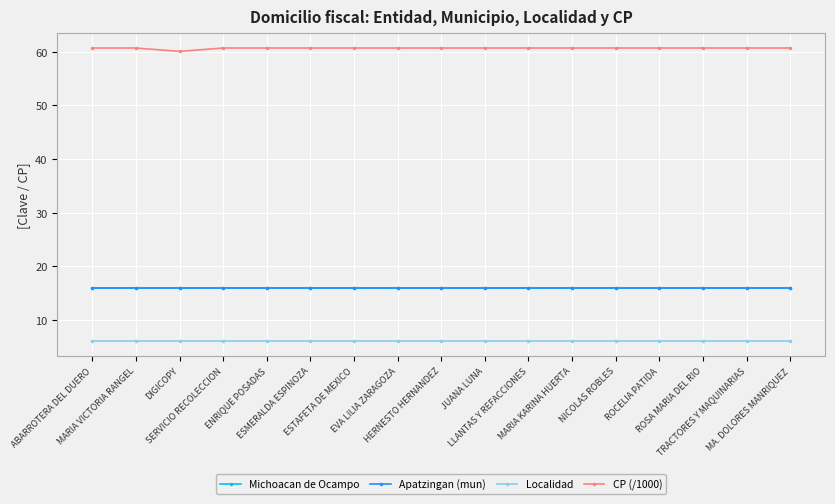

Which category has the lowest value in the CP (/1000) series?

DIGICOPY